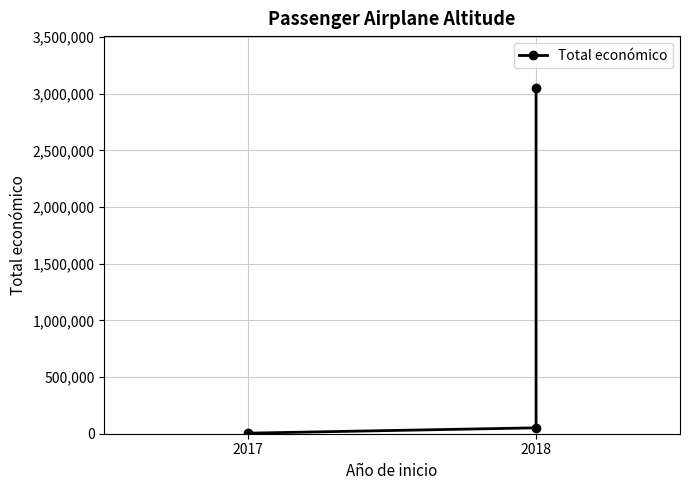

How many data points are less than 52055?

1